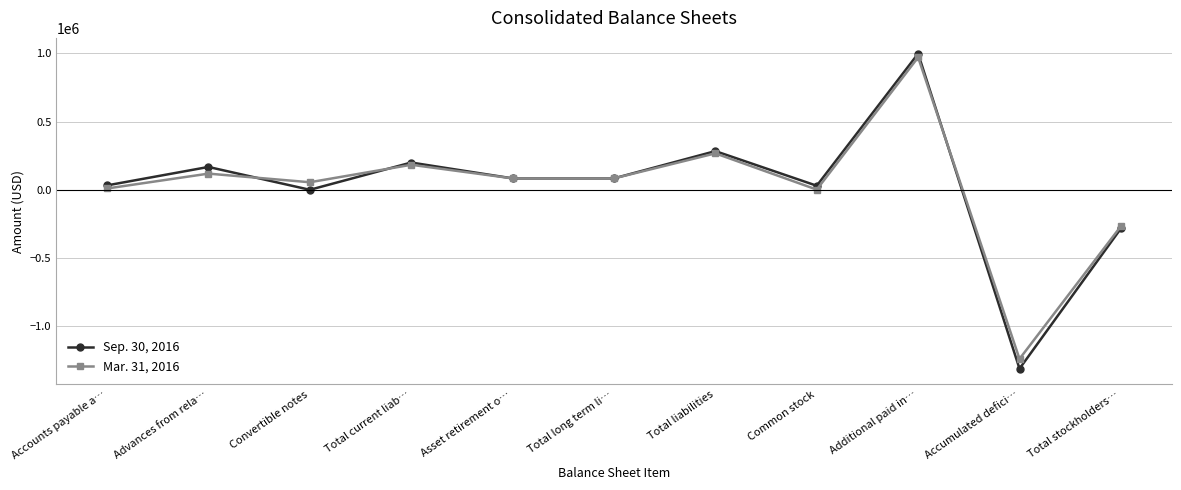

What is the greatest value displayed?

996925